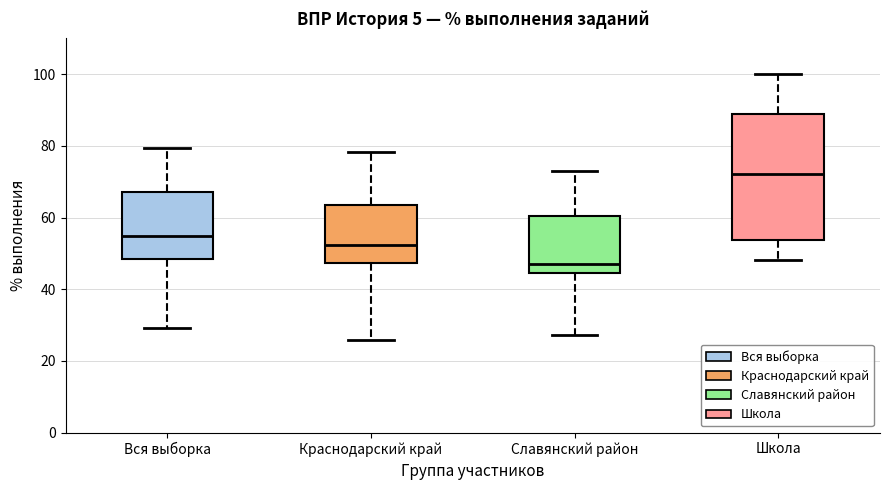

Which box is the tallest, from its lower edge to its upper edge?

Школа